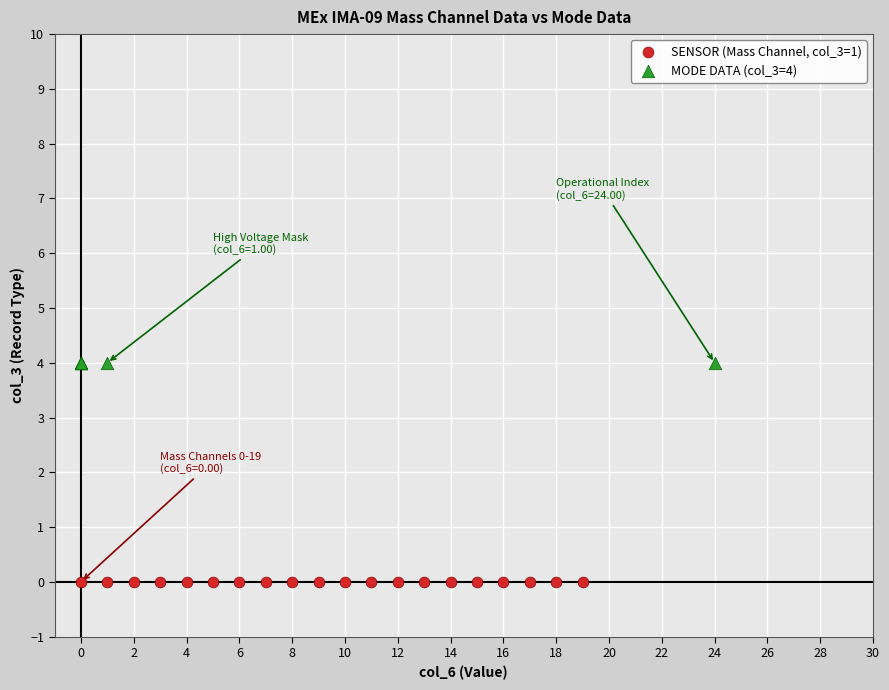

Which series reaches the maximum Y coordinate?

MODE DATA (col_3=4)